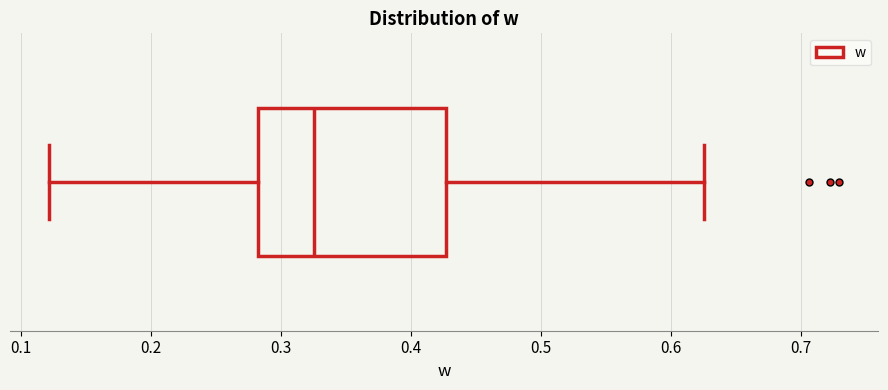

Transcribe this box plot: give where the median line is, the range the box spans, and where the two whiskers end, as read against the x-axis. The values are not printed on the chart, so give them approximately, as read against the axis.

median 0.33, box 0.28 to 0.43, whiskers 0.12 to 0.63